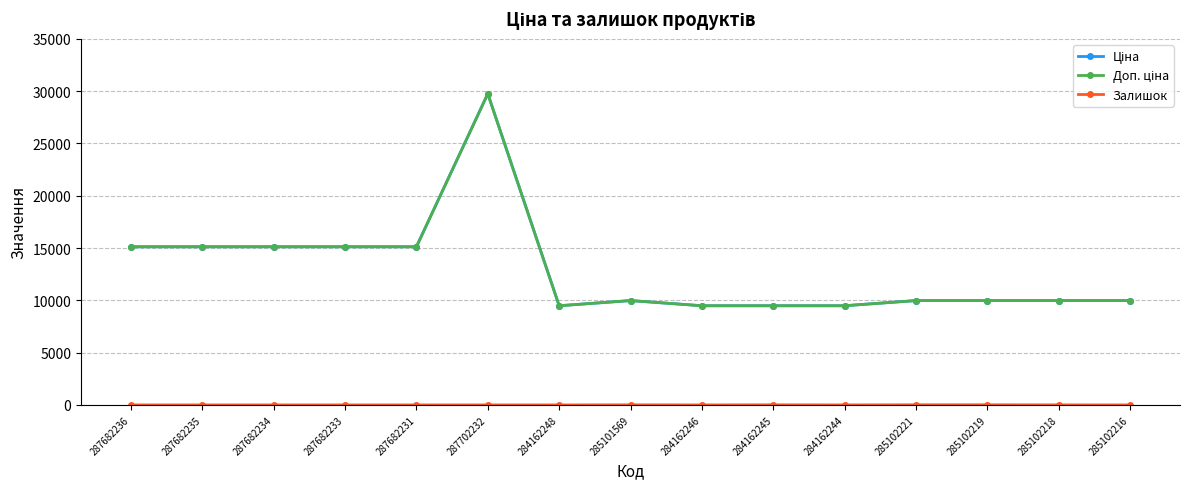

The value of Ціна at 284162246 is 16921.0. True or false?

False